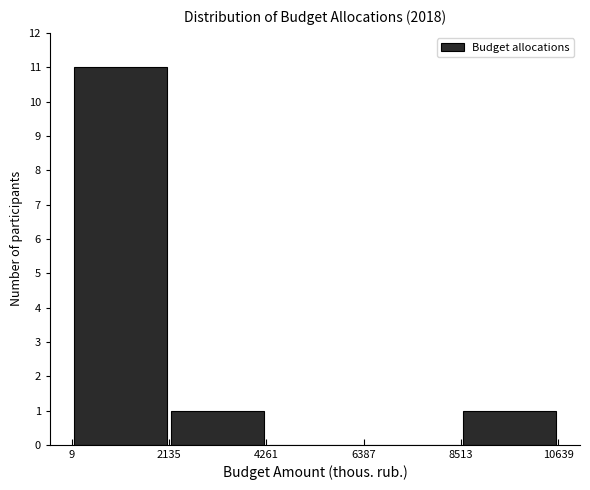

Which range on the x-axis has the tallest bar?

0 to 2000